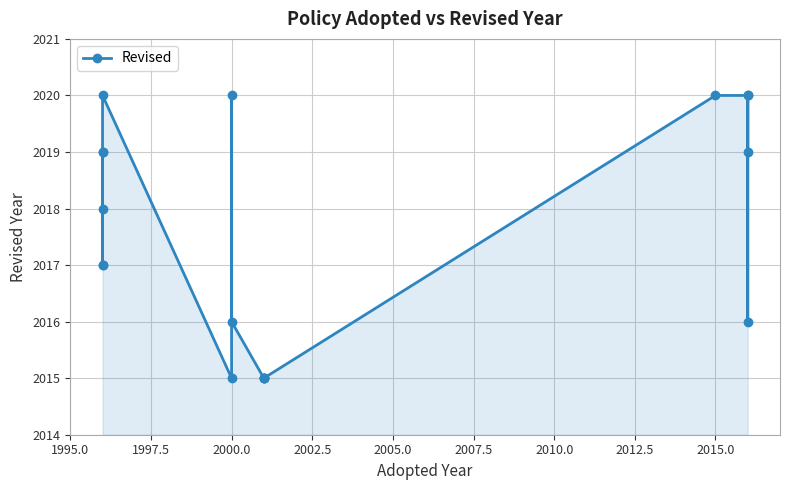

What is the difference between the second highest and minimum values?

5